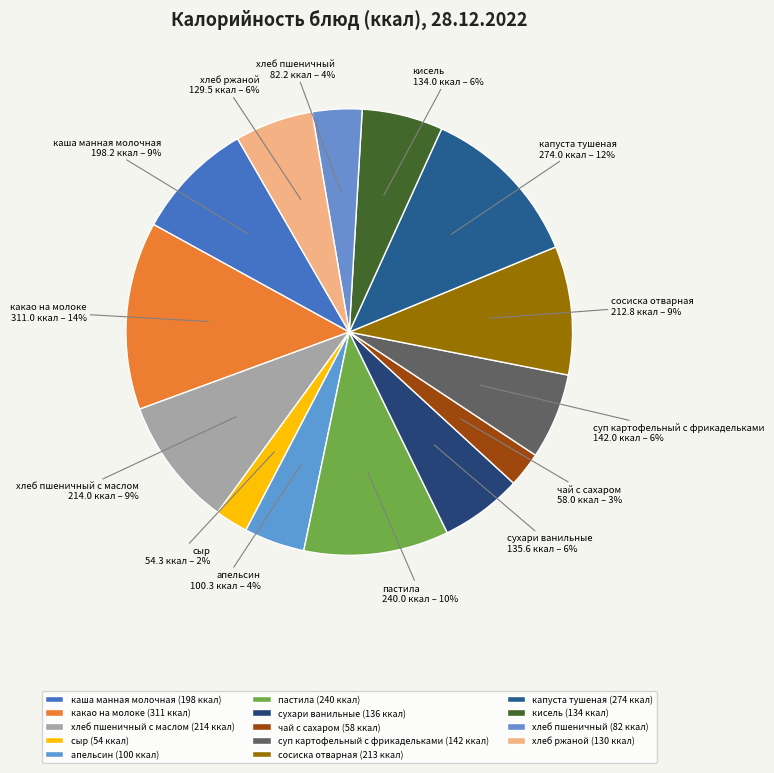

Does хлеб ржаной account for over 50% of the chart?

No